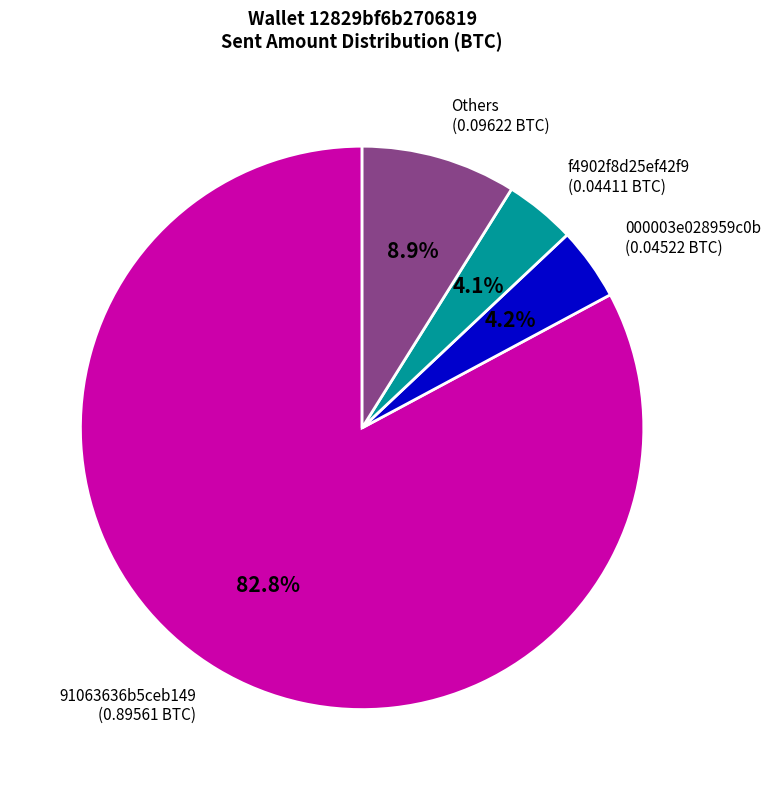

Is there any slice that represents more than half of the pie?

Yes